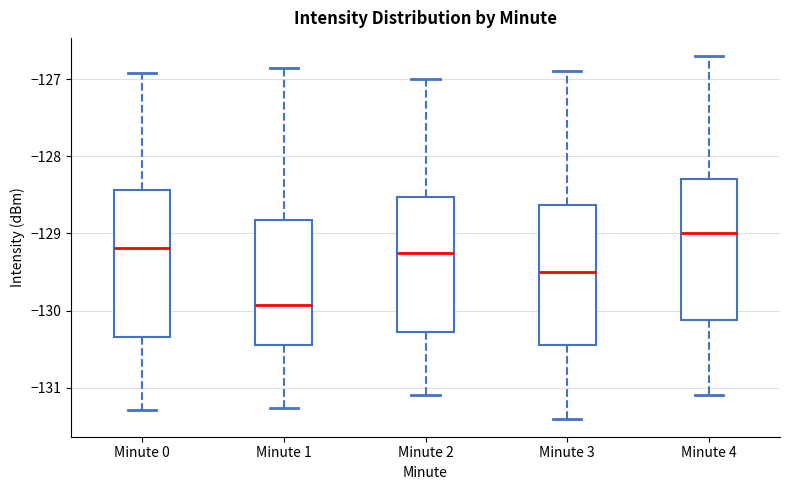

Which box has the lowest median line?

Minute 1